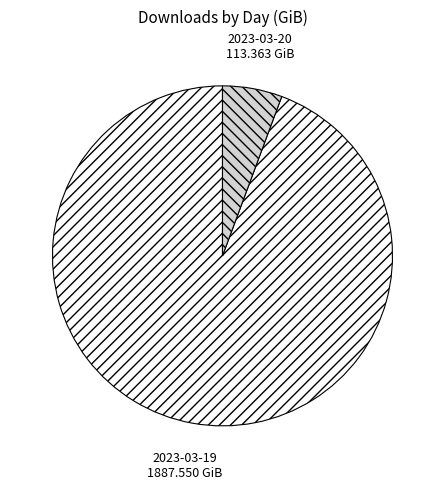

Do 2023-03-19 and 2023-03-20 together represent more than half of the pie?

Yes